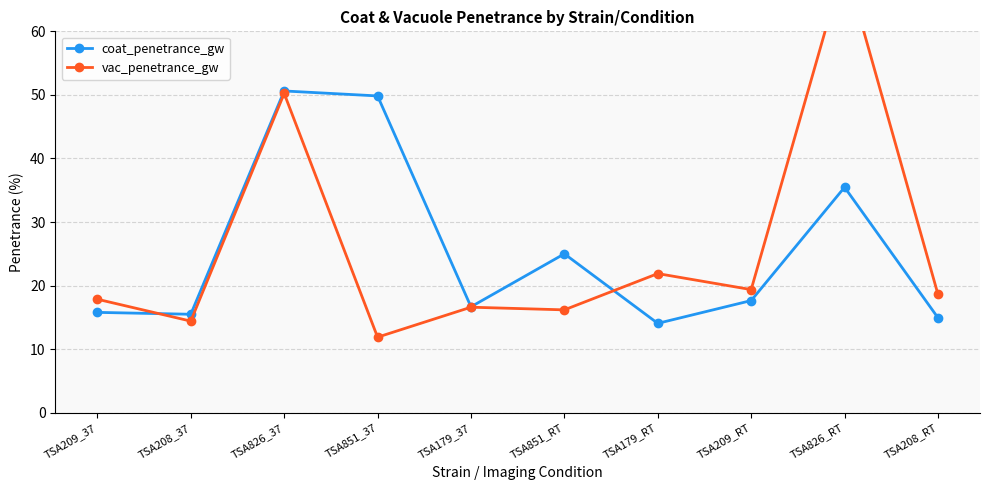

True or false: coat_penetrance_gw and vac_penetrance_gw cross at least once.

True